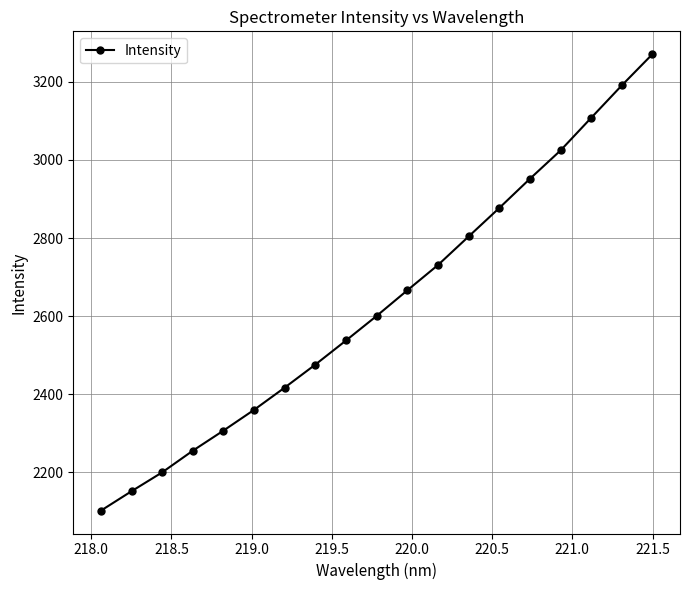

What is the sum of all values?

50032.9